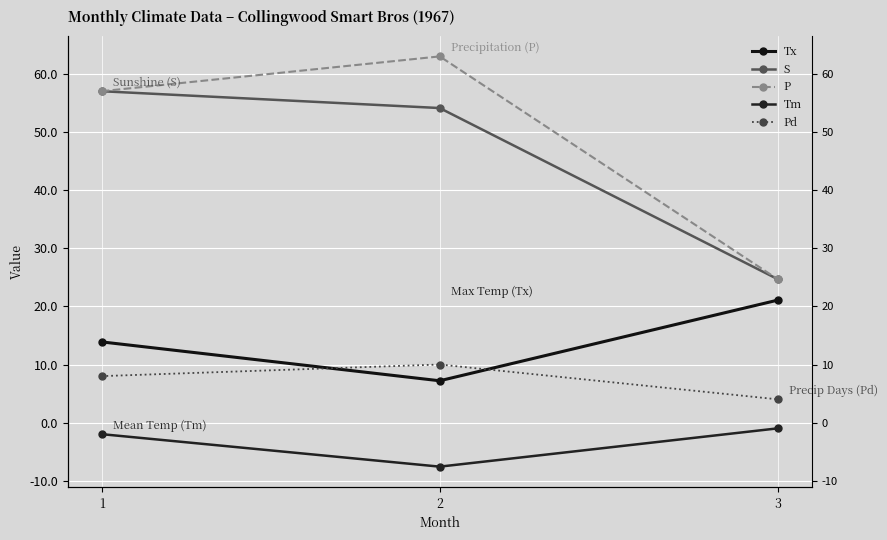

Rank the series by their maximum value, from lowest to highest.

Tm, Pd, Tx, S, P